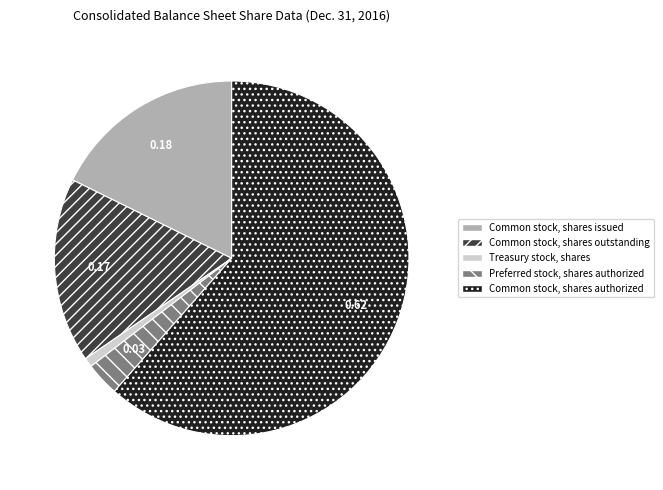

Which slice is the smallest?

Treasury stock, shares